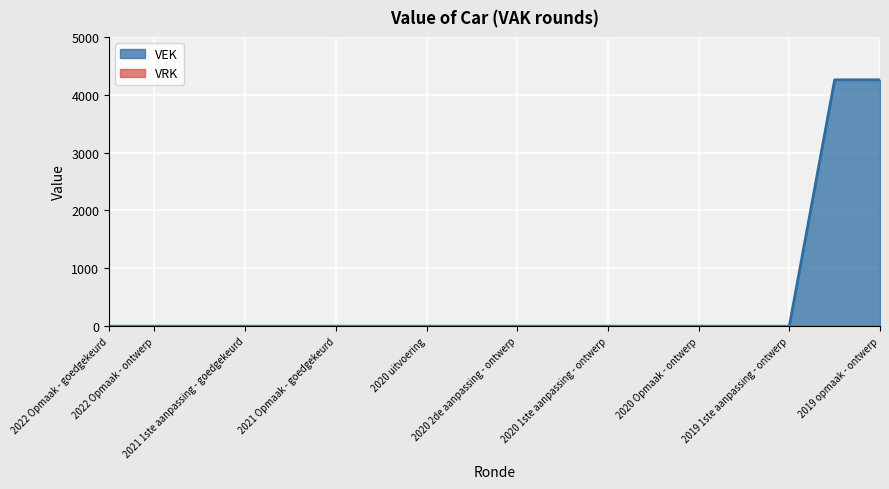

Where is the data nearest to the value 2129?

2022 Opmaak - goedgekeurd